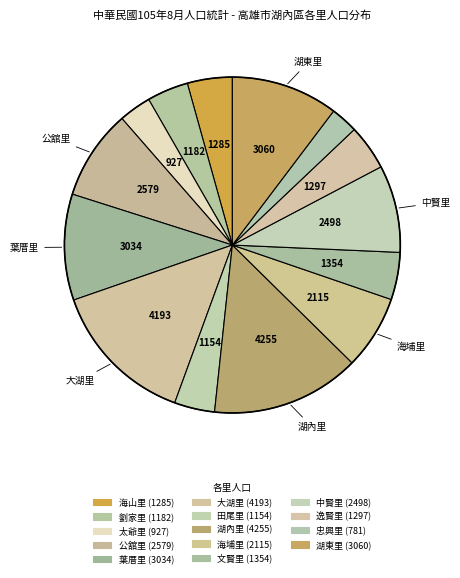

Is there a majority slice in this chart?

No